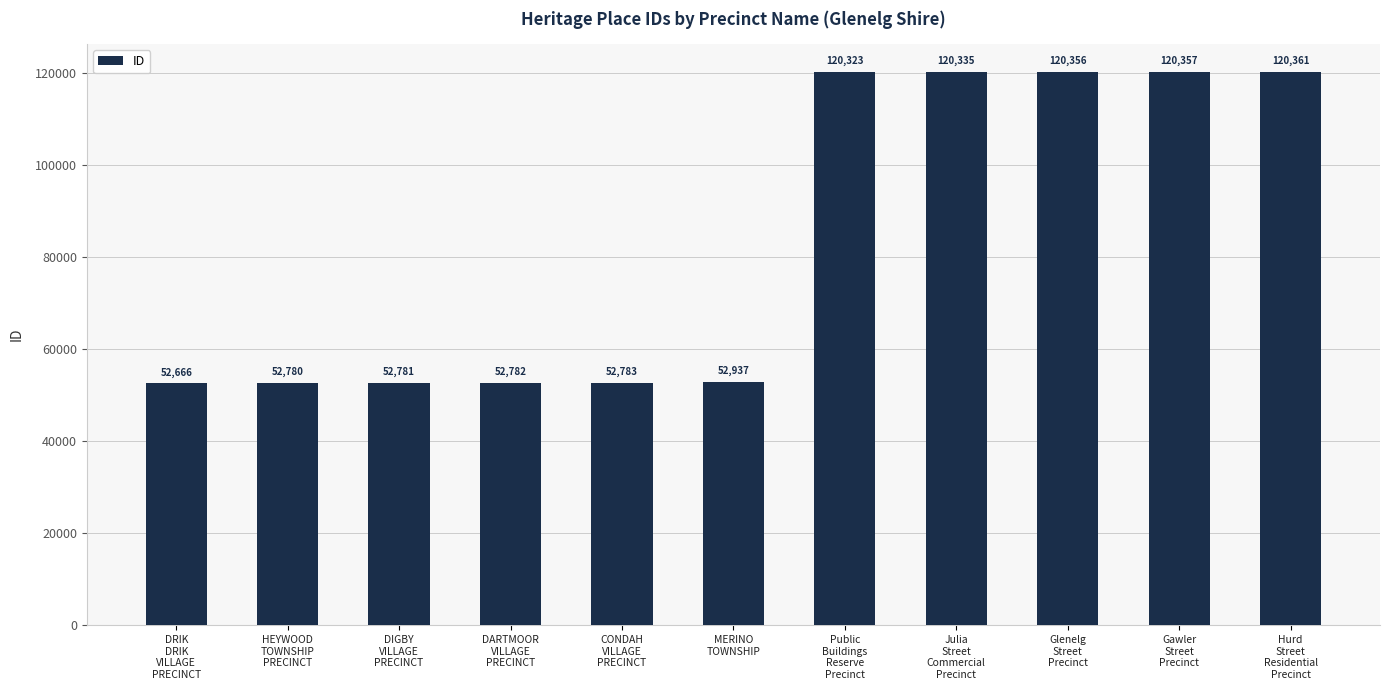

Reading left to right, list all the values displayed in this chart.

DRIK
DRIK
VILLAGE
PRECINCT=52666	HEYWOOD
TOWNSHIP
PRECINCT=52780	DIGBY
VILLAGE
PRECINCT=52781	DARTMOOR
VILLAGE
PRECINCT=52782	CONDAH
VILLAGE
PRECINCT=52783	MERINO
TOWNSHIP=52937	Public
Buildings
Reserve
Precinct=120323	Julia
Street
Commercial
Precinct=120335	Glenelg
Street
Precinct=120356	Gawler
Street
Precinct=120357	Hurd
Street
Residential
Precinct=120361